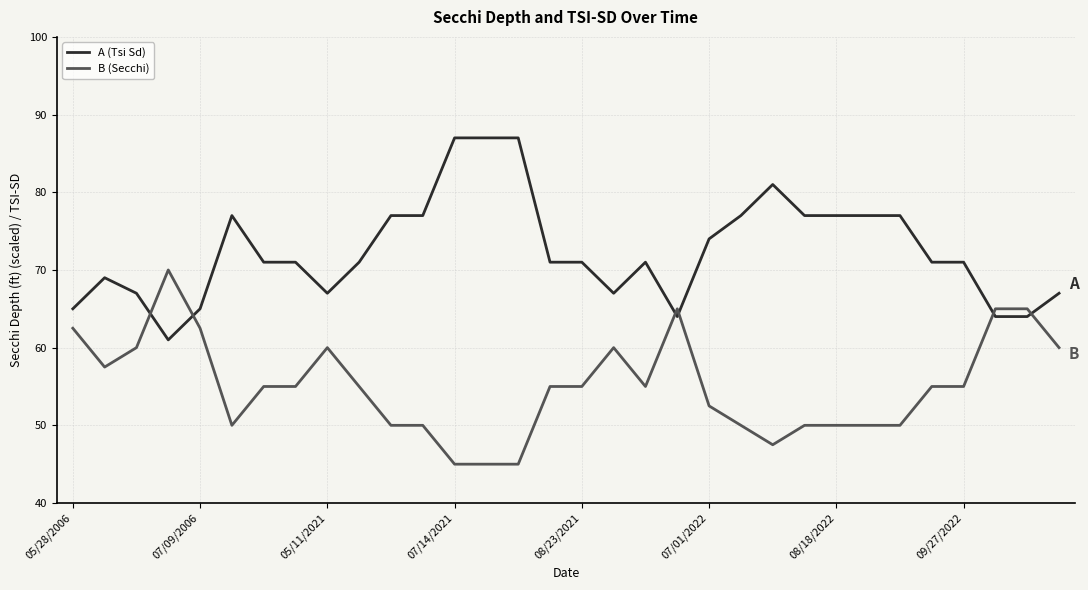

List the series in order of their overall mean, highest first.

A (Tsi Sd), B (Secchi)